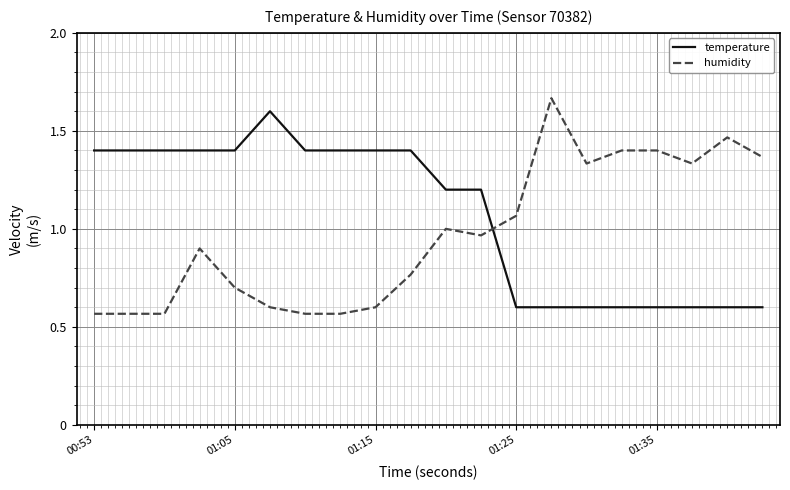

How many lines are shown in the chart?

2